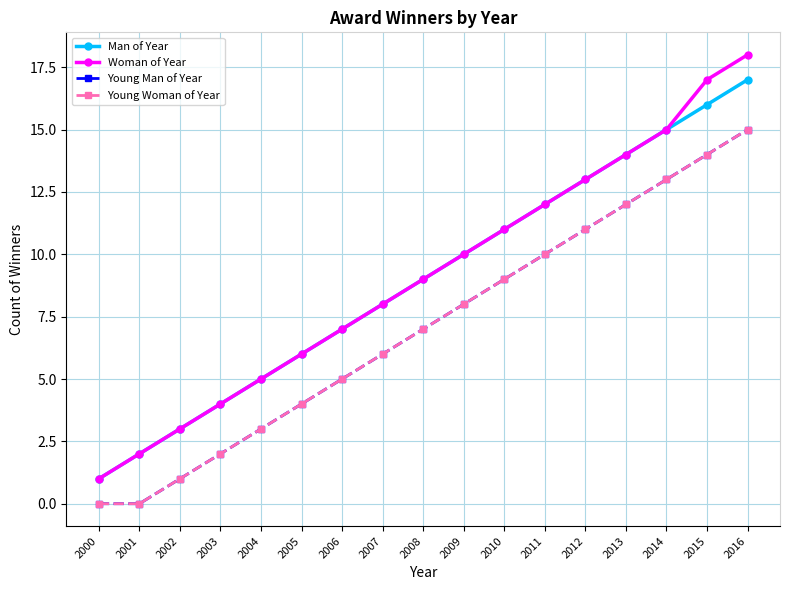

Does the chart display data point markers on the line(s)?

Yes